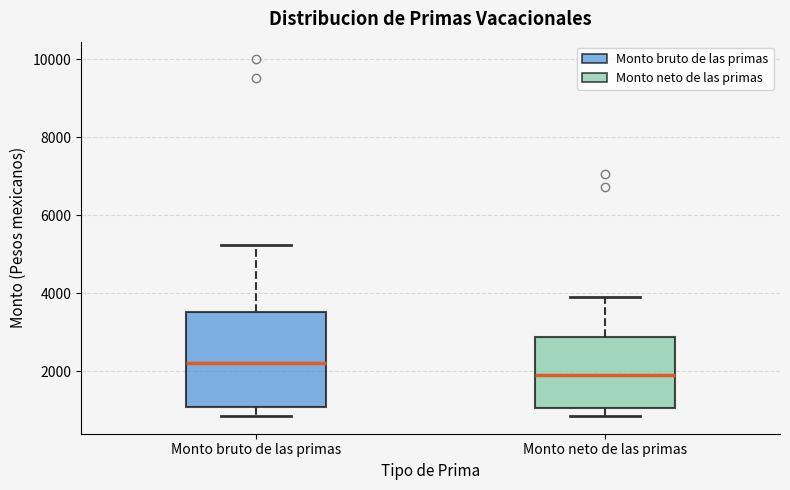

Reading left to right, read every box against the y-axis: the position of its median line, the range the box covers, and the ends of its whiskers. The values are not printed on the chart, so give them approximately, as read against the axis.

Monto bruto de las primas: median 2200, box 1000 to 3600, whiskers 800 to 5200
Monto neto de las primas: median 2000, box 1000 to 2800, whiskers 800 to 4000